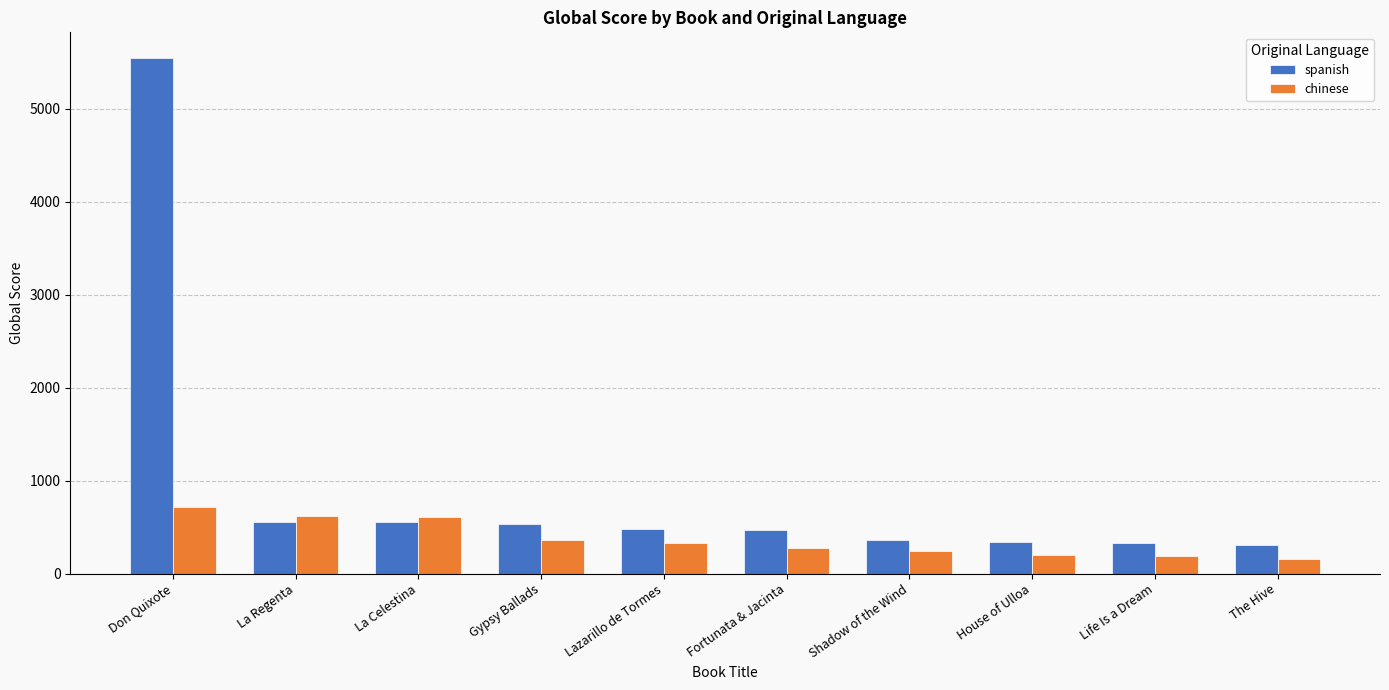

Where does the spanish series first go above 484?

Don Quixote